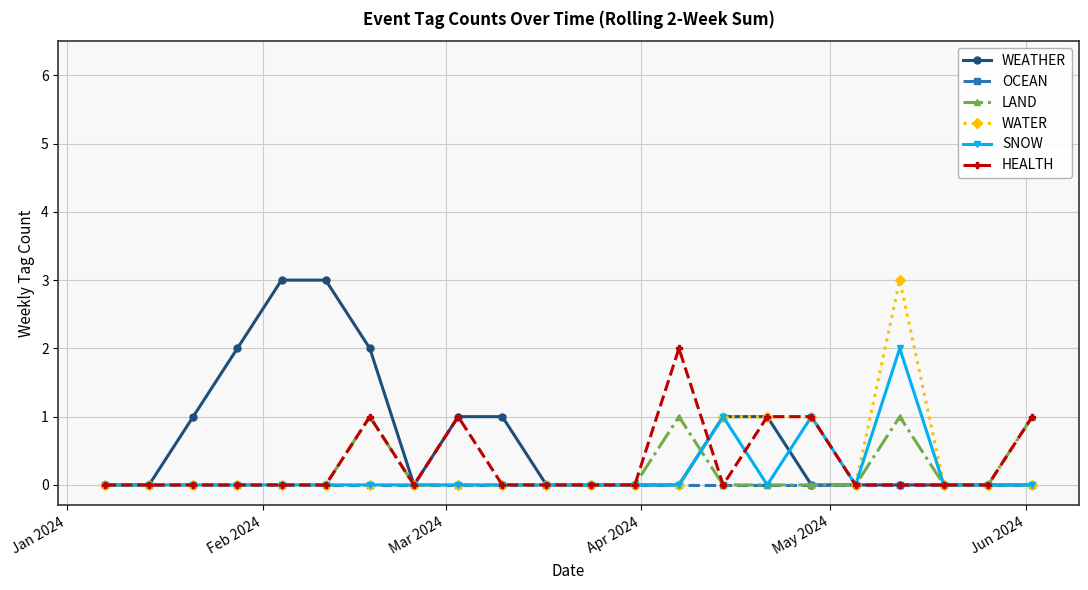

What are all the series names shown in the legend?

WEATHER, OCEAN, LAND, WATER, SNOW, HEALTH